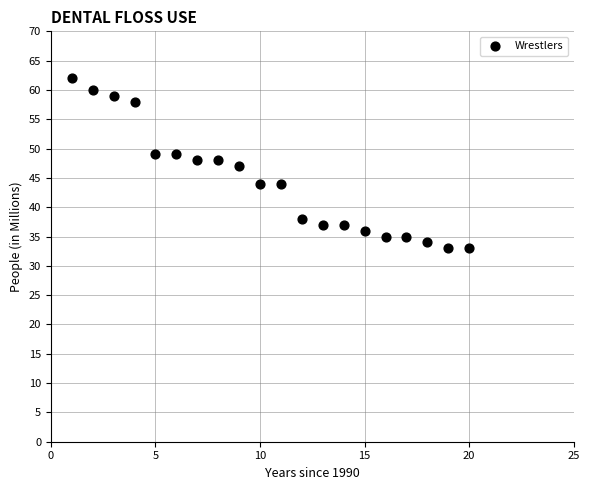

What is the range of Y values (max minus min)?

29